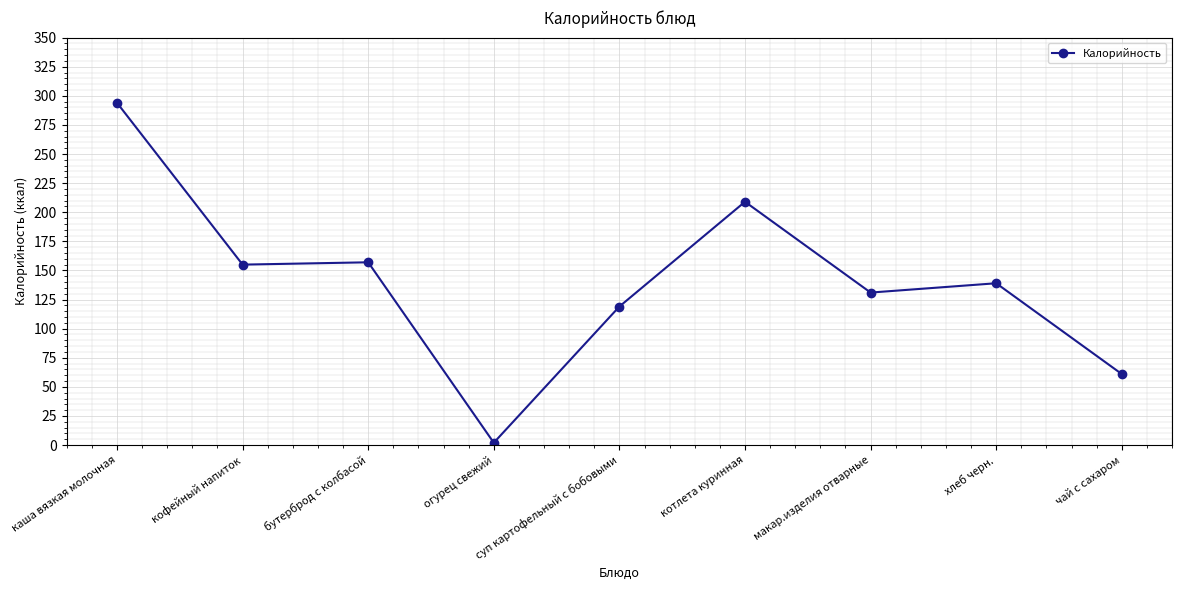

Reading left to right, list all the values displayed in this chart.

каша вязкая молочная=294	кофейный напиток=155	бутерброд с колбасой=157	огурец свежий=2	суп картофельный с бобовыми=119	котлета куринная=209	макар.изделия отварные=131	хлеб черн.=139	чай с сахаром=61